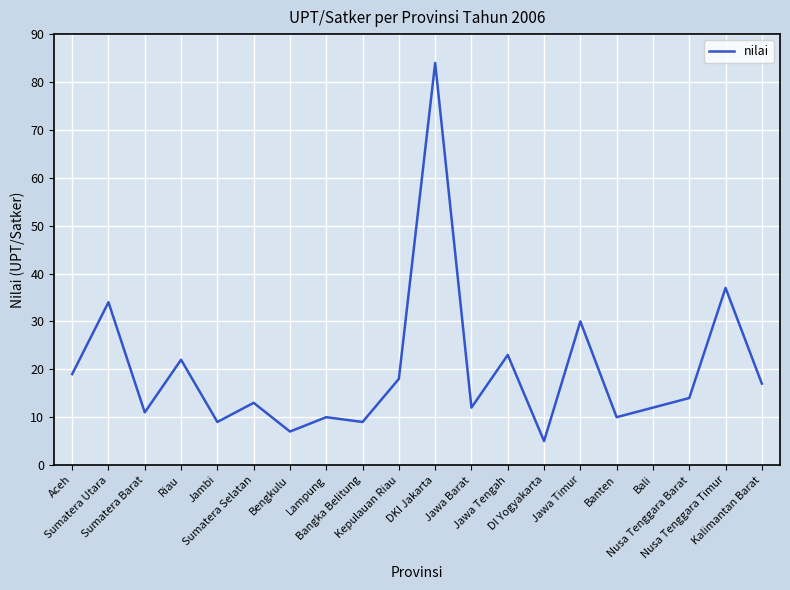

What is the average value?

20